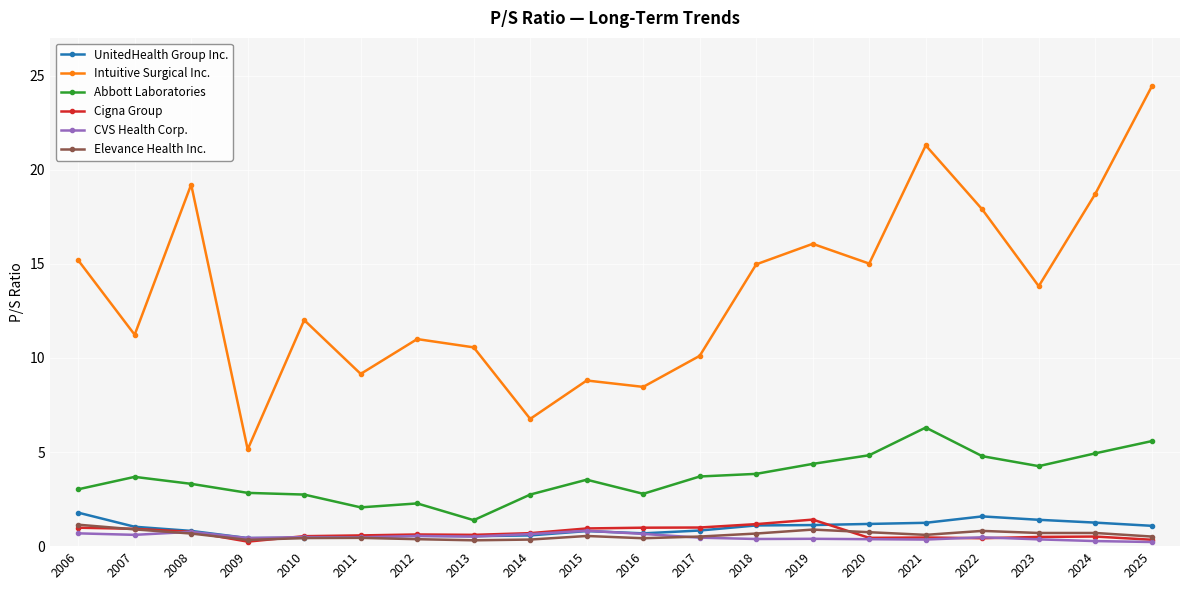

What is the value of the Cigna Group point at the 4th from the left?

0.2